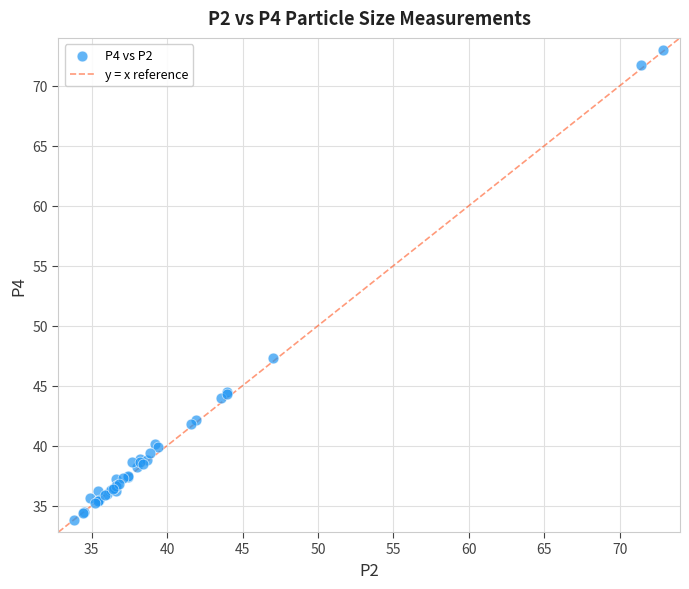

What Y value in the scatter plot is closest to 53?

47.3